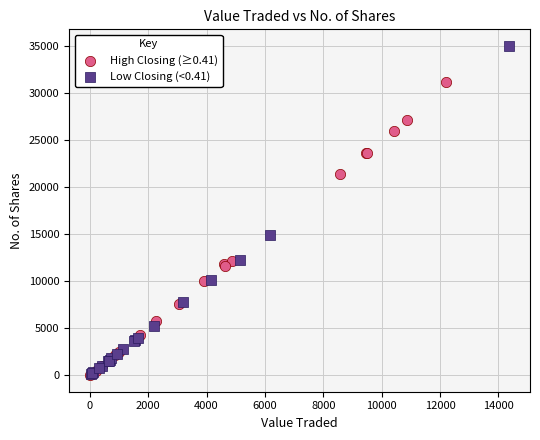

Which series contains the highest Y value?

Low Closing (<0.41)